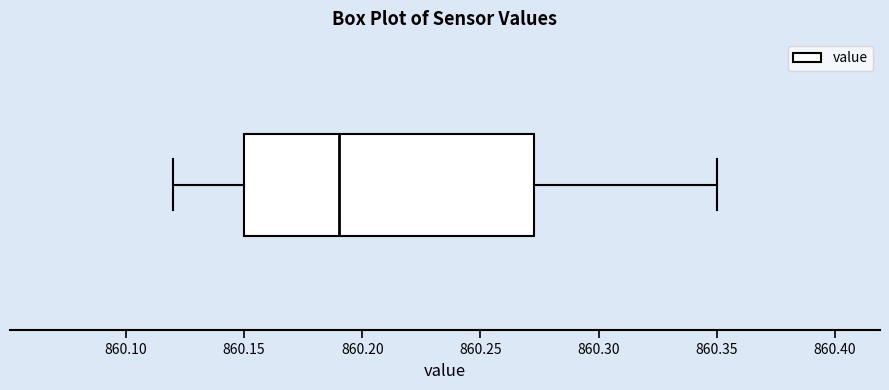

Transcribe this box plot: give where the median line is, the range the box spans, and where the two whiskers end, as read against the x-axis. The values are not printed on the chart, so give them approximately, as read against the axis.

median 860.190, box 860.150 to 860.275, whiskers 860.120 to 860.350